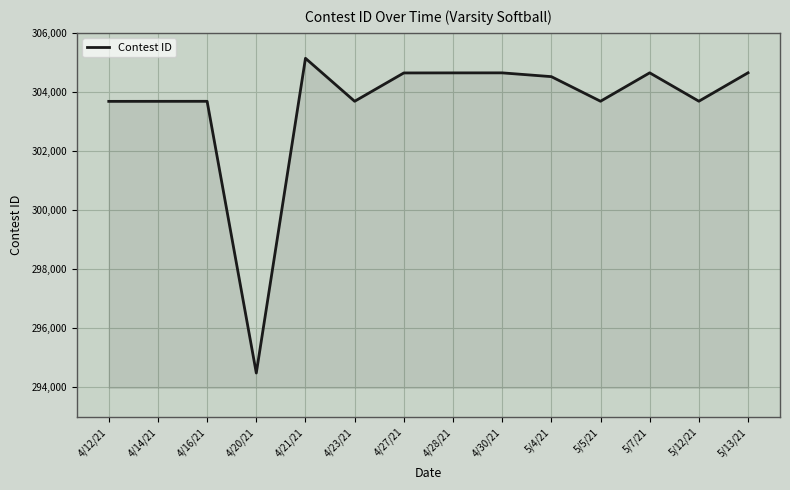

Between 4/28/21 and 4/14/21, which is larger?

4/28/21